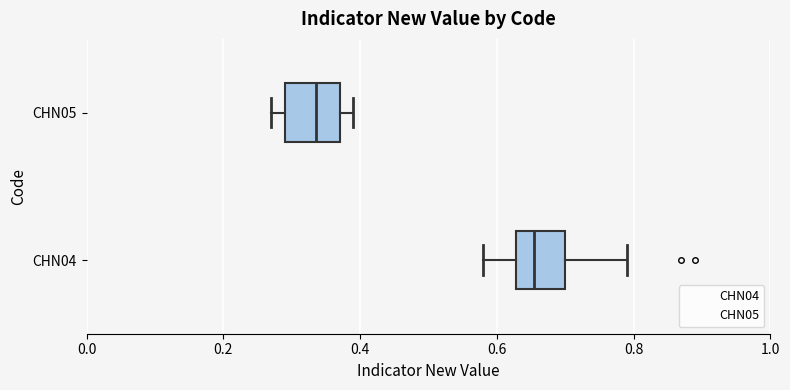

Reading bottom to top, transcribe this box plot: for each box, give where its median line is, the range the box spans, and where its two whiskers end, as read against the x-axis. The values are not printed on the chart, so give them approximately, as read against the axis.

CHN04: median 0.66, box 0.62 to 0.70, whiskers 0.58 to 0.80
CHN05: median 0.34, box 0.30 to 0.38, whiskers 0.28 to 0.40